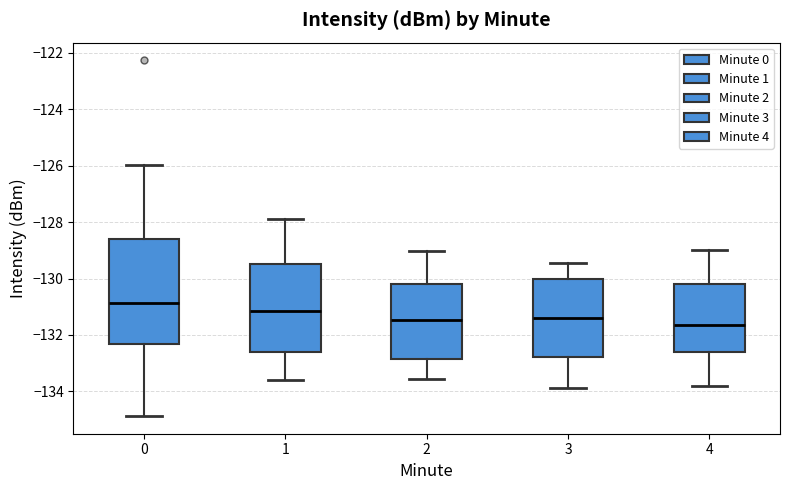

Where does the median line of the box at x = 4 sit on the y-axis? The values are not printed on the chart, so give them approximately, as read against the axis.

-131.6